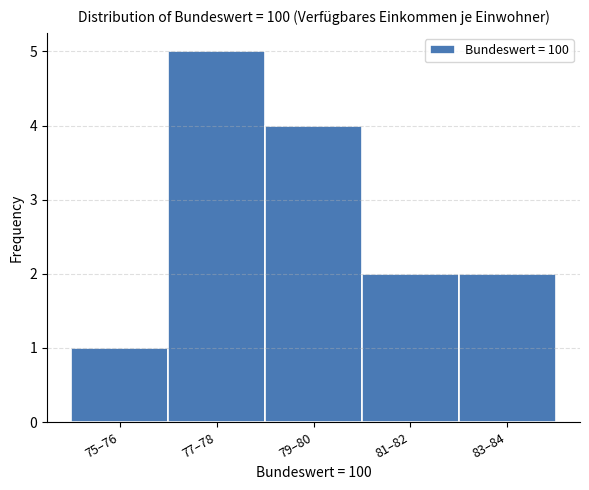

Reading left to right, extract all data points from this chart.

1	5	4	2	2